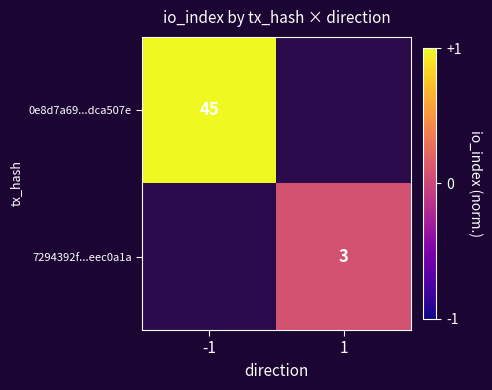

At how many categories does at least one series exceed 0?

2